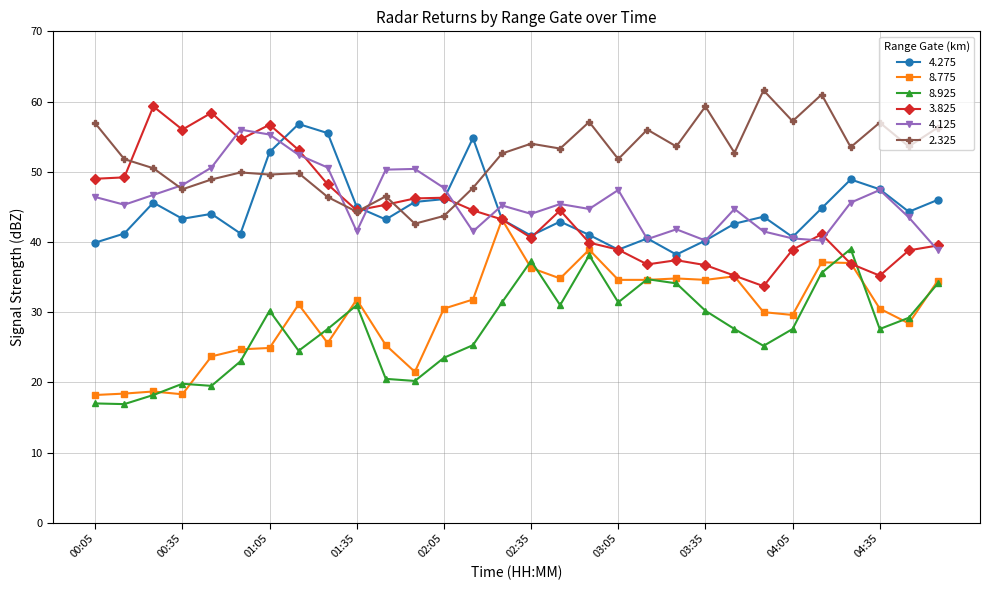

After their last crossing, which series has the higher values: 3.825 or 8.925?

3.825